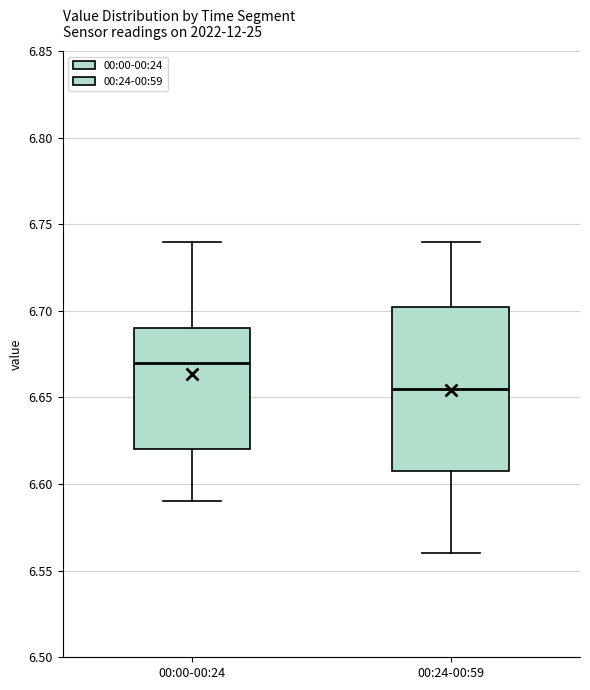

Which box's median line is the lowest?

00:24-00:59